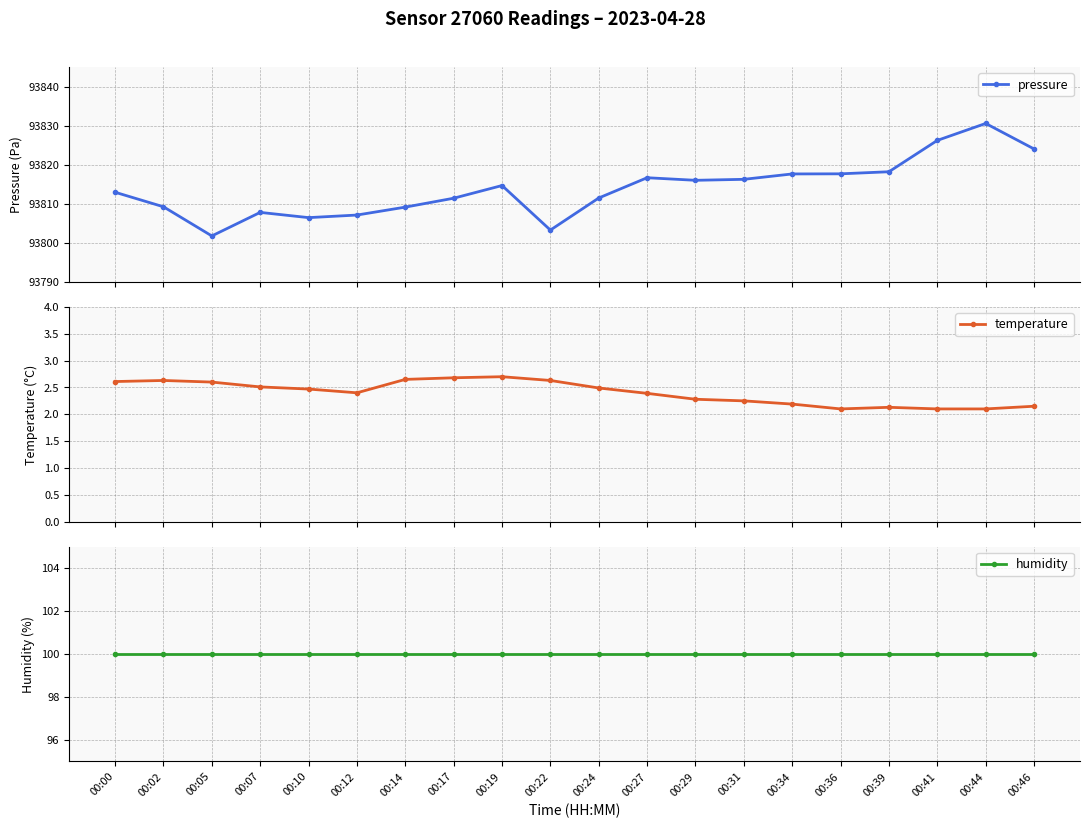

True or false: temperature and humidity cross at least once.

False